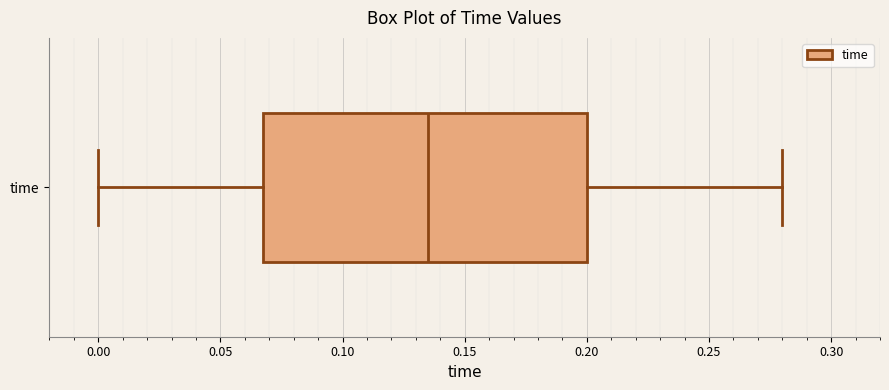

Read this box plot against the x-axis: the position of the median line, the range covered by the box, and the ends of both whiskers. The values are not printed on the chart, so give them approximately, as read against the axis.

median 0.135, box 0.070 to 0.200, whiskers 0.000 to 0.280